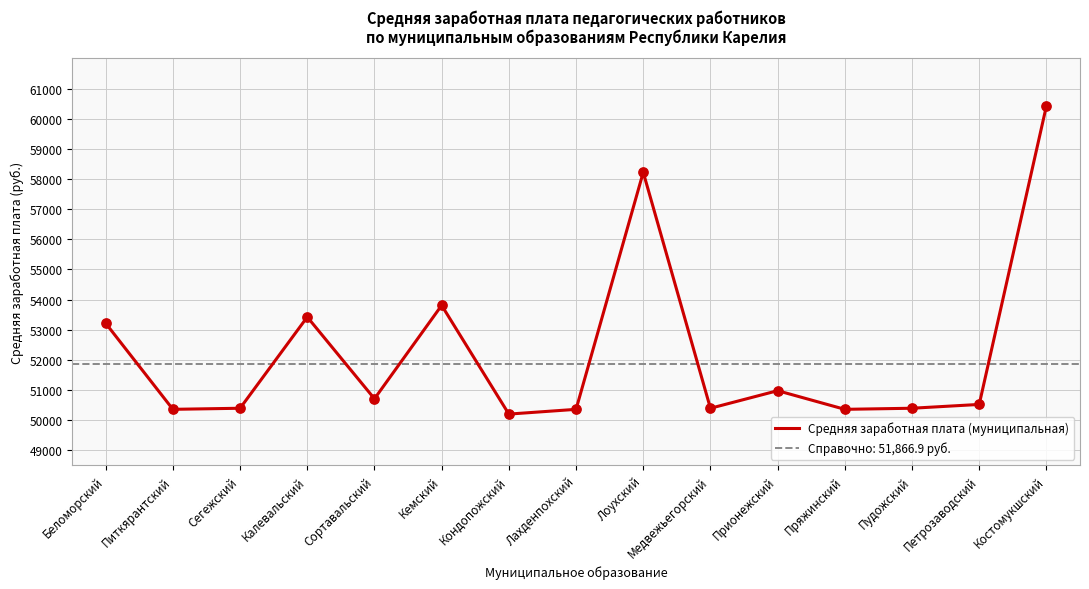

What is the change in value from Беломорский to Лоухский?

+5007.9